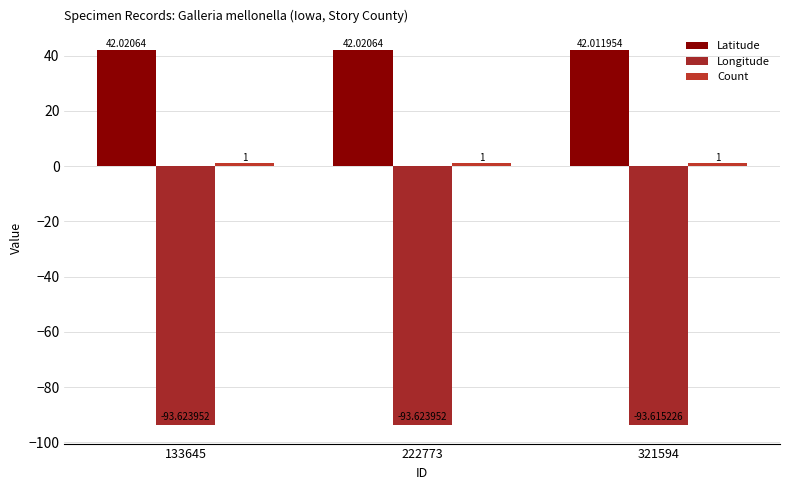

Does the chart contain any negative values?

Yes